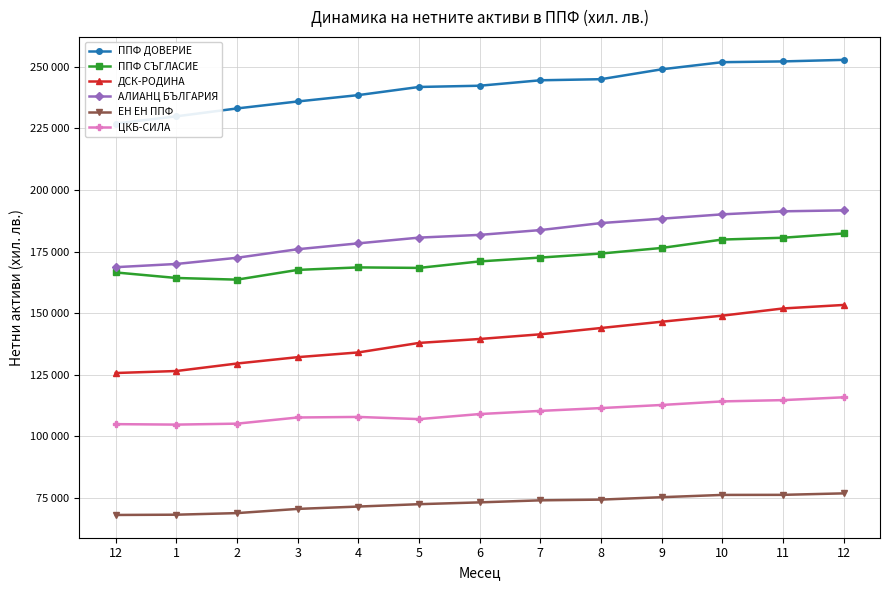

What is the label of the 9th point from the right?

4